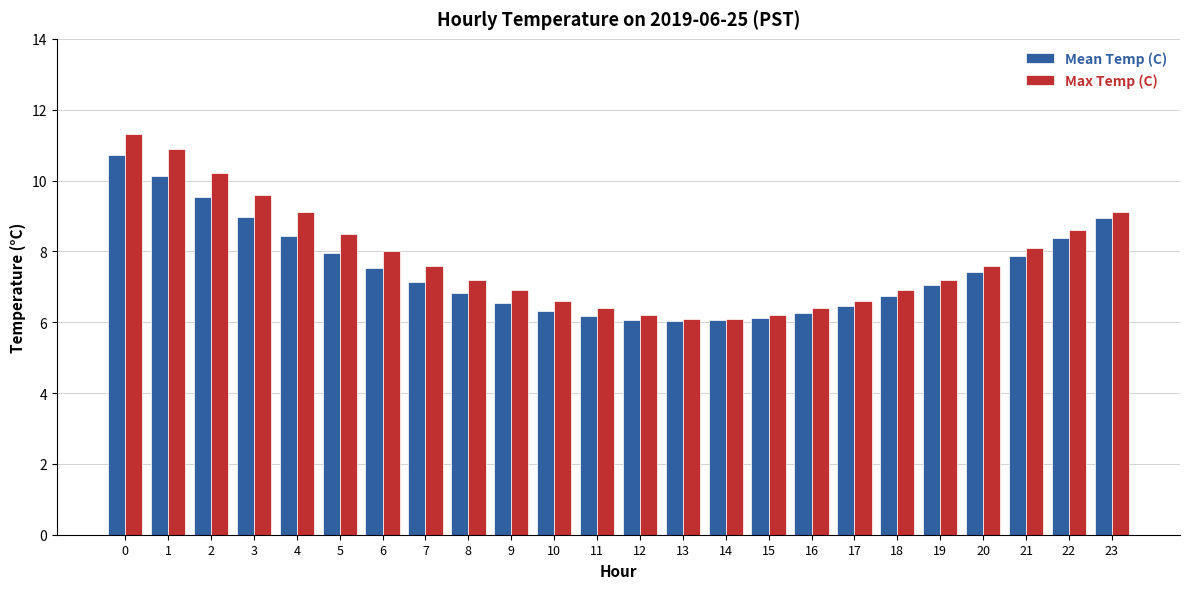

The value of Mean Temp (C) at 2 is 3.5. True or false?

False